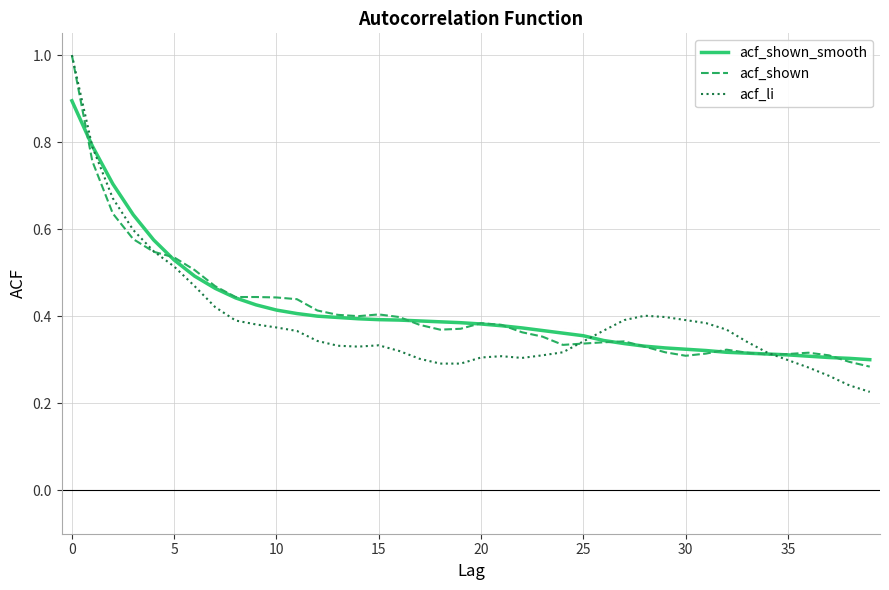

Which series has the largest range (max minus min)?

acf_li